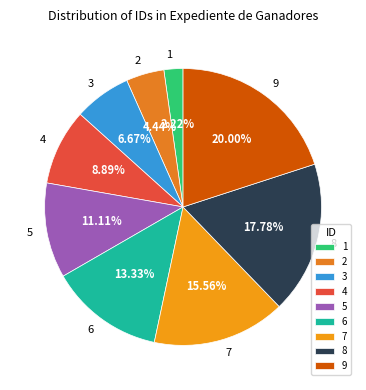

Does any single category account for the majority?

No